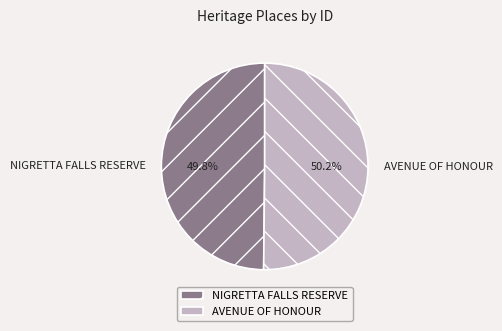

To the nearest percent, what percentage of the pie is AVENUE OF HONOUR?

50%